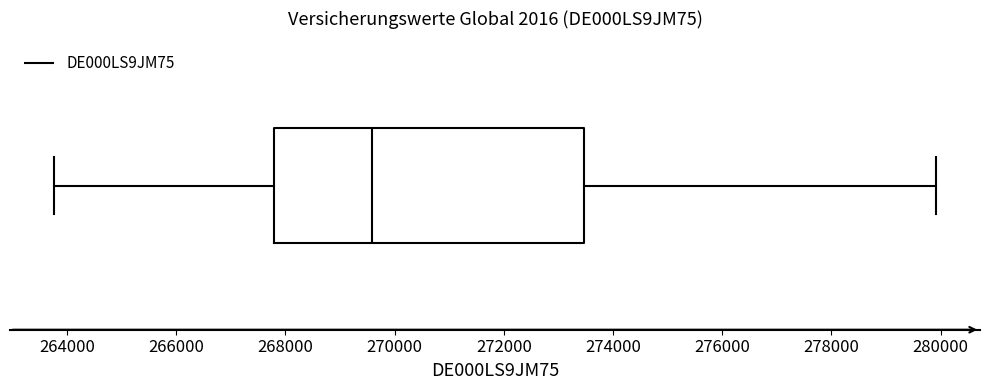

Where is the right edge of the box on the x-axis? The values are not printed on the chart, so give them approximately, as read against the axis.

273400